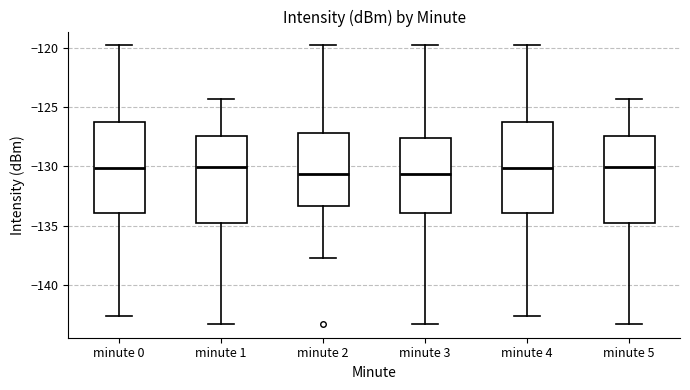

Reading left to right, read every box against the y-axis: the position of its median line, the range the box covers, and the ends of its whiskers. The values are not printed on the chart, so give them approximately, as read against the axis.

minute 0: median -130.0, box -134.0 to -126.5, whiskers -142.5 to -120.0
minute 1: median -130.0, box -135.0 to -127.5, whiskers -143.5 to -124.5
minute 2: median -130.5, box -133.5 to -127.0, whiskers -137.5 to -120.0
minute 3: median -130.5, box -134.0 to -127.5, whiskers -143.5 to -120.0
minute 4: median -130.0, box -134.0 to -126.5, whiskers -142.5 to -120.0
minute 5: median -130.0, box -135.0 to -127.5, whiskers -143.5 to -124.5